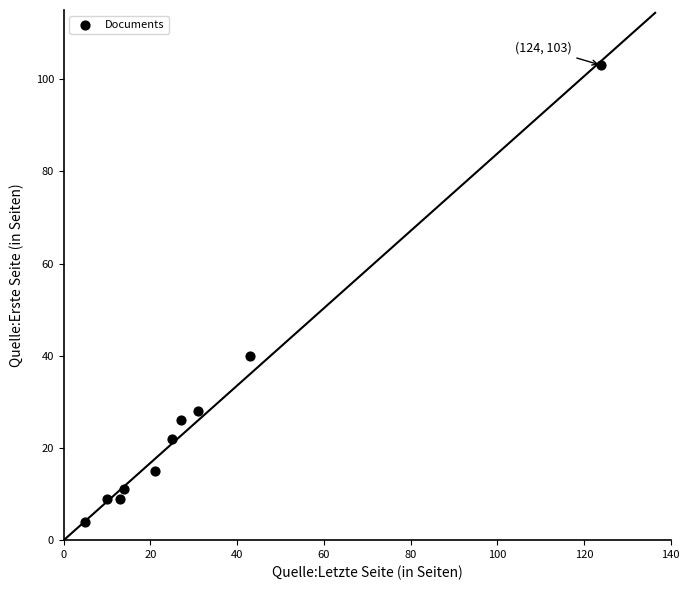

What is the average X value?

31